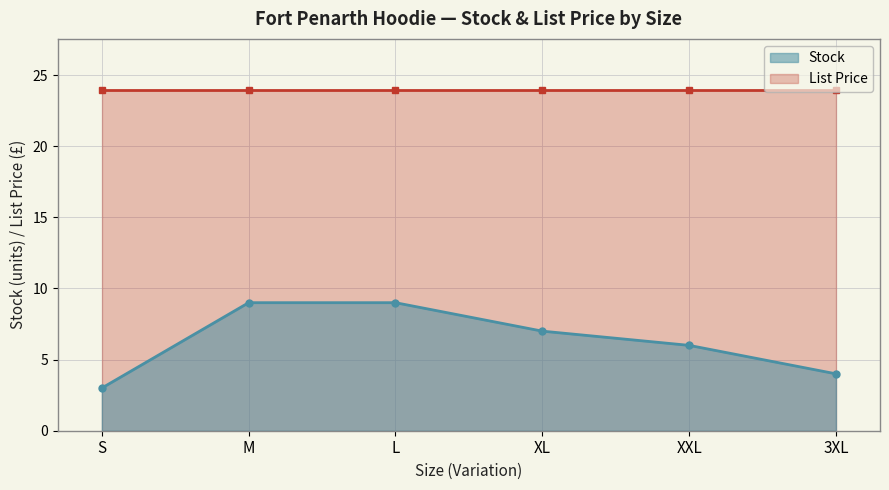

Where is the data nearest to the value 6?

XXL